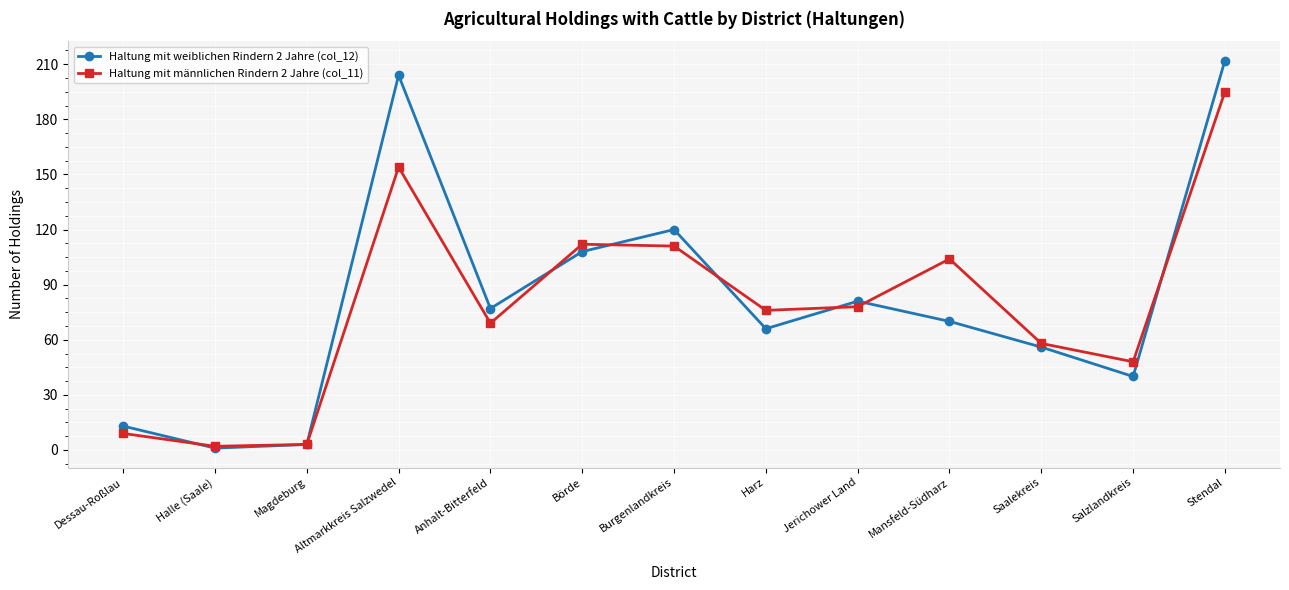

What is the approximate value of Haltung mit weiblichen Rindern 2 Jahre (col_12) at Burgenlandkreis?

120